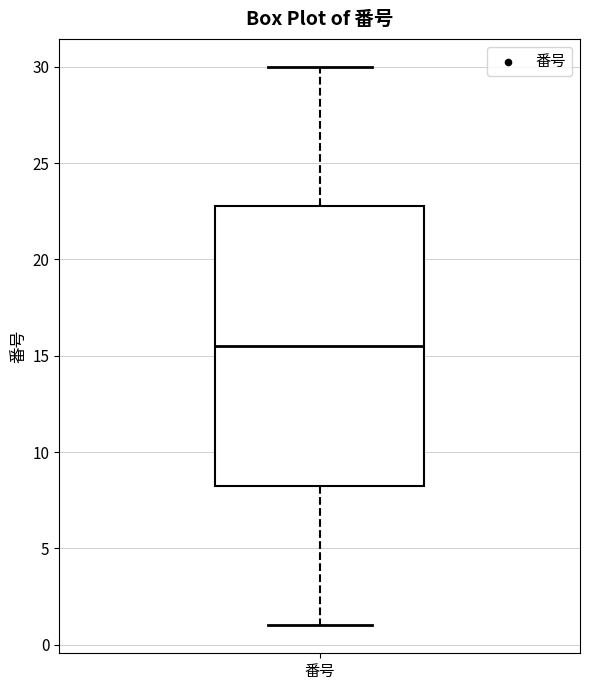

Where is the upper edge of the box for 番号 on the y-axis? The values are not printed on the chart, so give them approximately, as read against the axis.

23.0